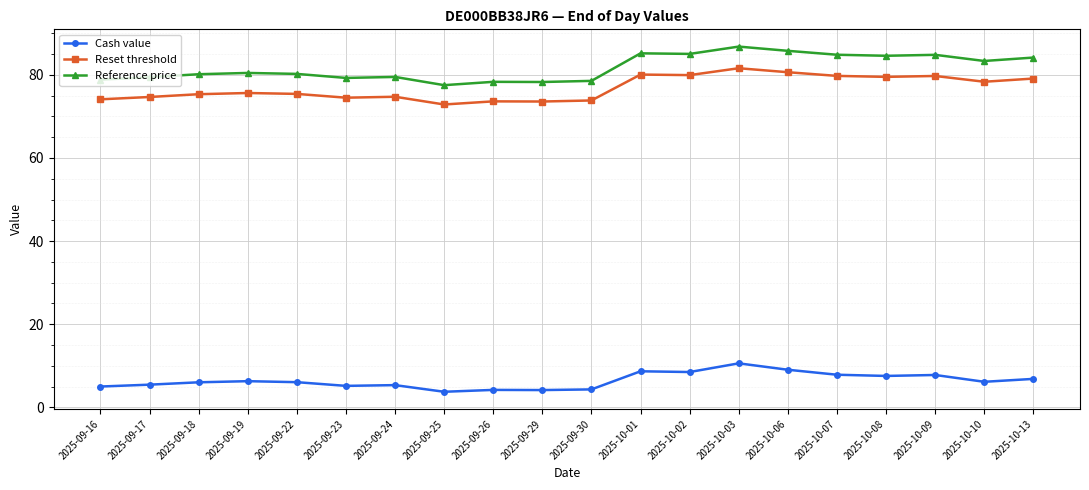

What is the label of the 2nd point from the right?

2025-10-10